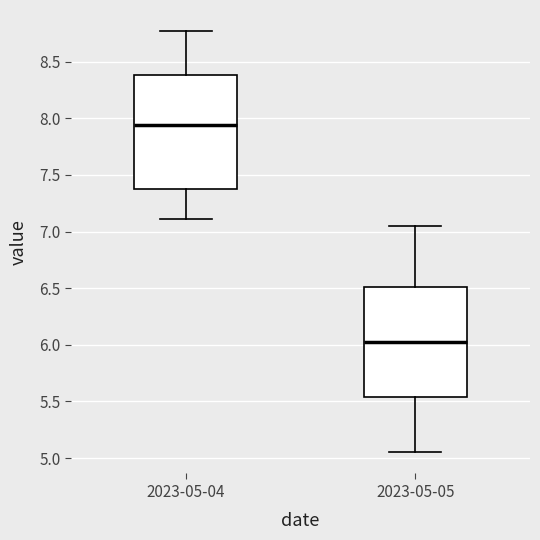

Which box's median line is the highest?

2023-05-04